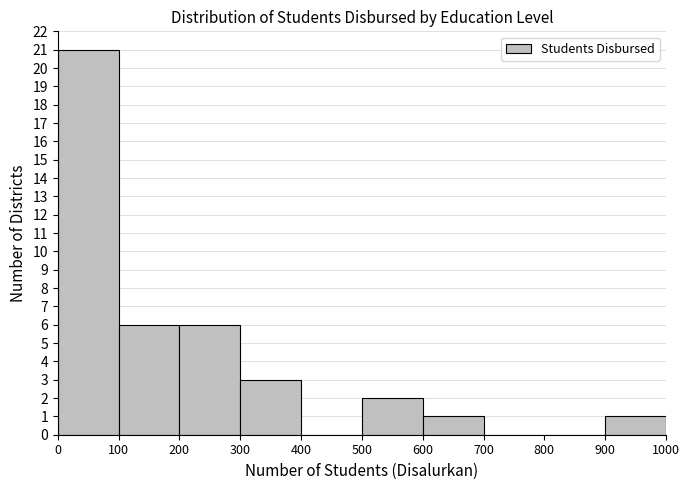

What is the height of the bar covering 100 to 200 on the x-axis? The values are not printed on the chart, so give them approximately, as read against the axis.

6